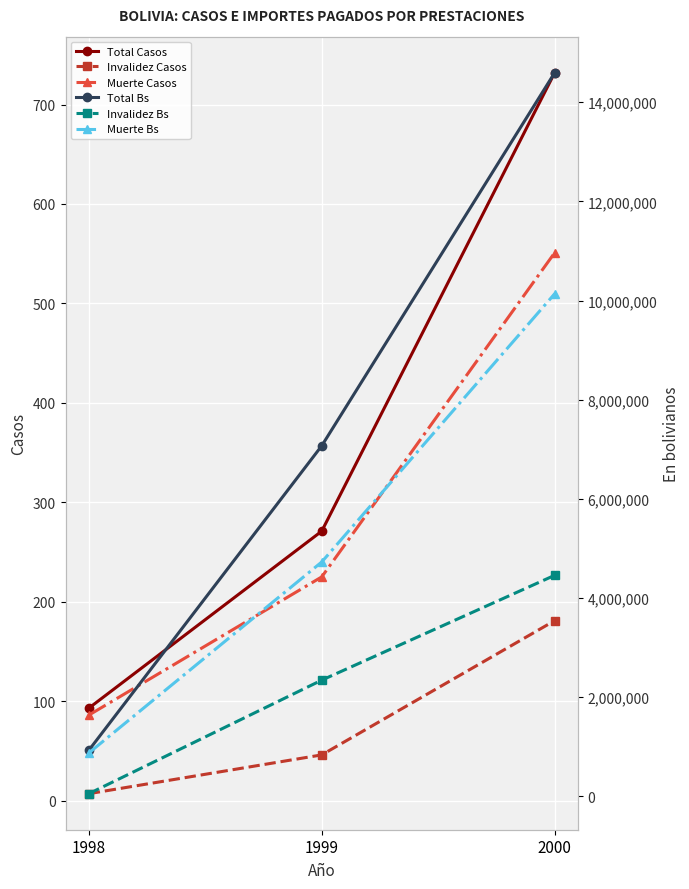

Which category has the highest value across all series?

2000